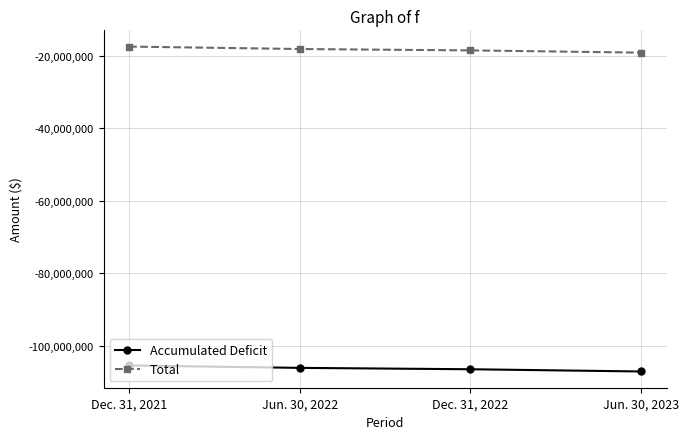

What is the difference between the second highest and minimum values in the Accumulated Deficit series?

993767